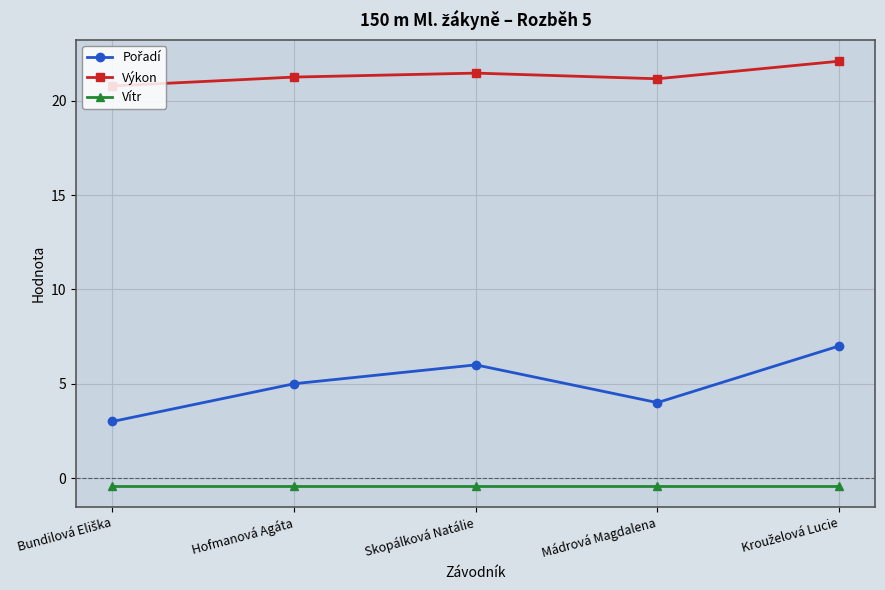

What is the greatest value displayed?

22.1